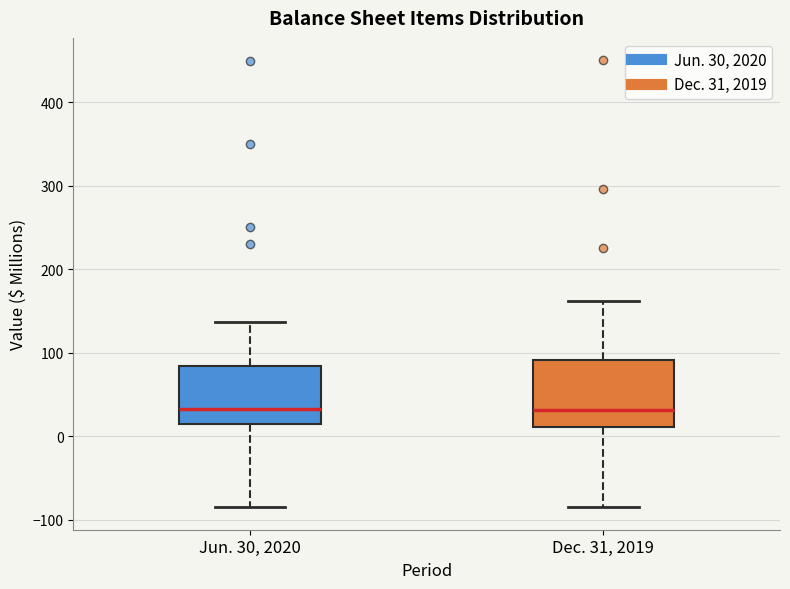

Where does the upper whisker of the box for Jun. 30, 2020 end on the y-axis? The values are not printed on the chart, so give them approximately, as read against the axis.

140